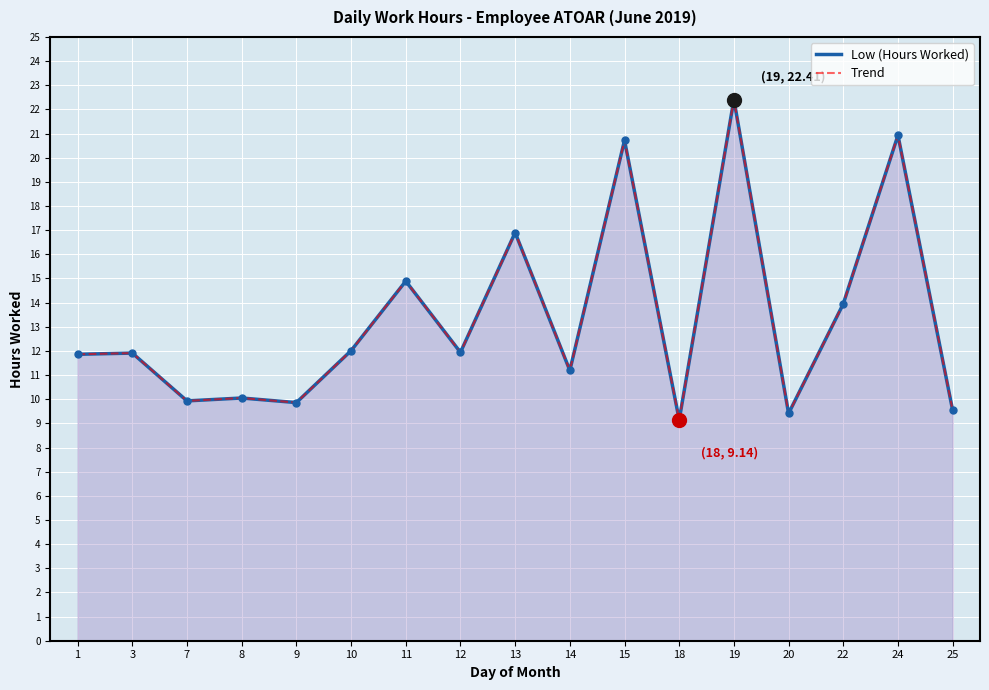

What are all the series names shown in the legend?

Low (Hours Worked), Trend